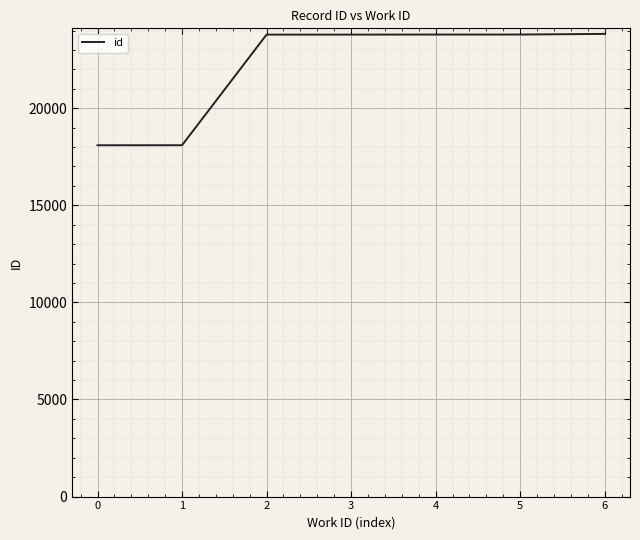

What is the sum of the values at 1 and 2?

41880